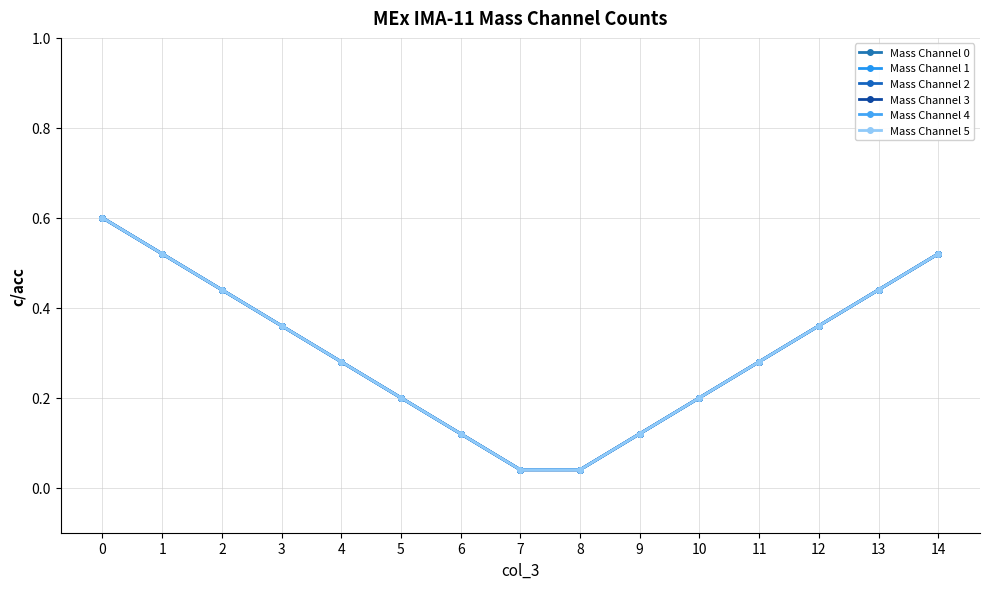

Does the chart have visible grid lines?

Yes